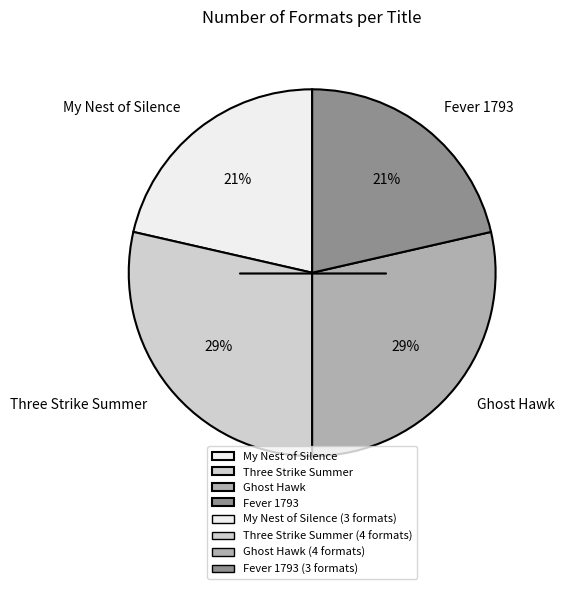

Count the number of slices in the pie.

4